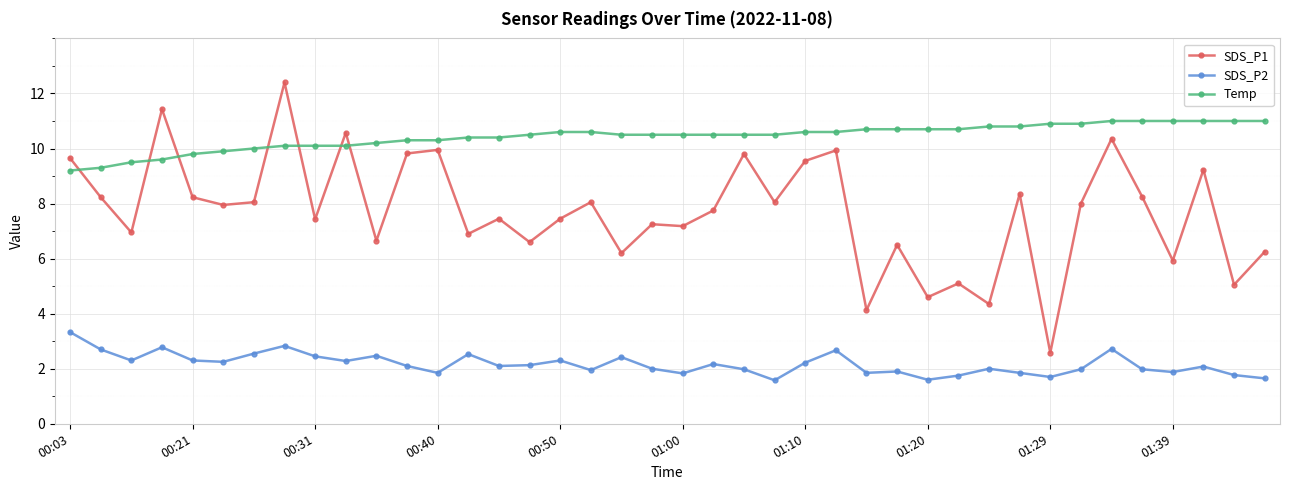

What is the difference between the second highest and second lowest values in the SDS_P1 series?

7.3